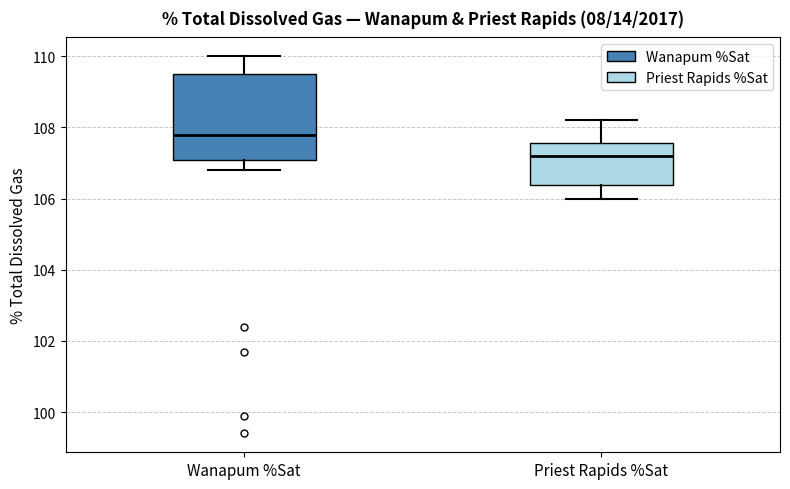

Which box's median line is the highest?

Wanapum %Sat